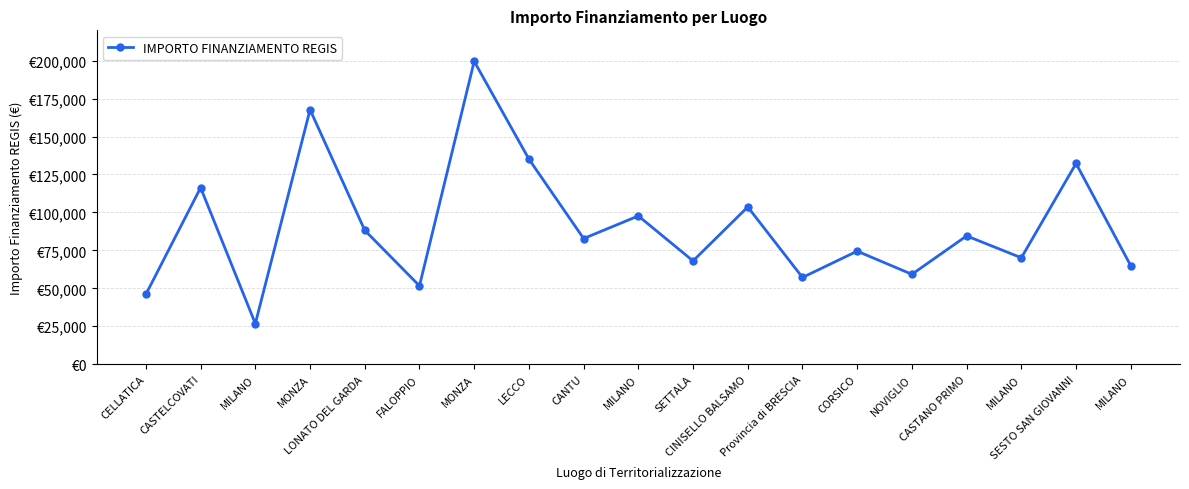

Rank the categories by value from lowest to highest.

MILANO, CELLATICA, FALOPPIO, Provincia di BRESCIA, NOVIGLIO, MILANO, SETTALA, MILANO, CORSICO, CANTU, CASTANO PRIMO, LONATO DEL GARDA, MILANO, CINISELLO BALSAMO, CASTELCOVATI, SESTO SAN GIOVANNI, LECCO, MONZA, MONZA